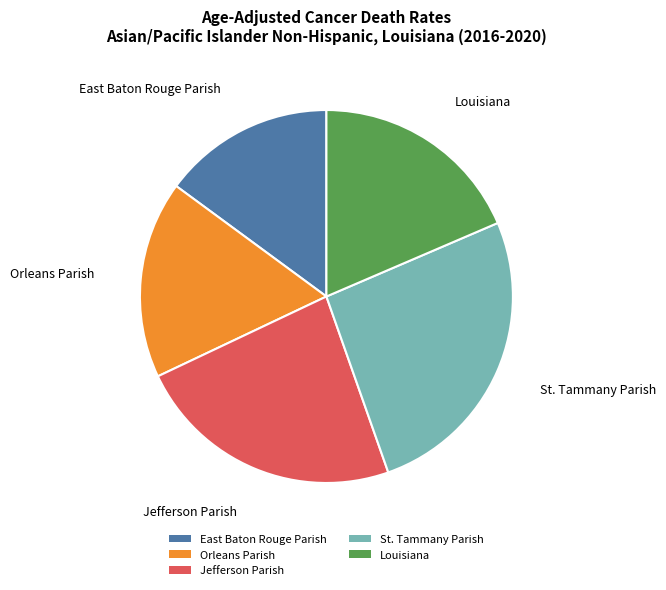

Is it true that Orleans Parish is 26% of the pie?

False